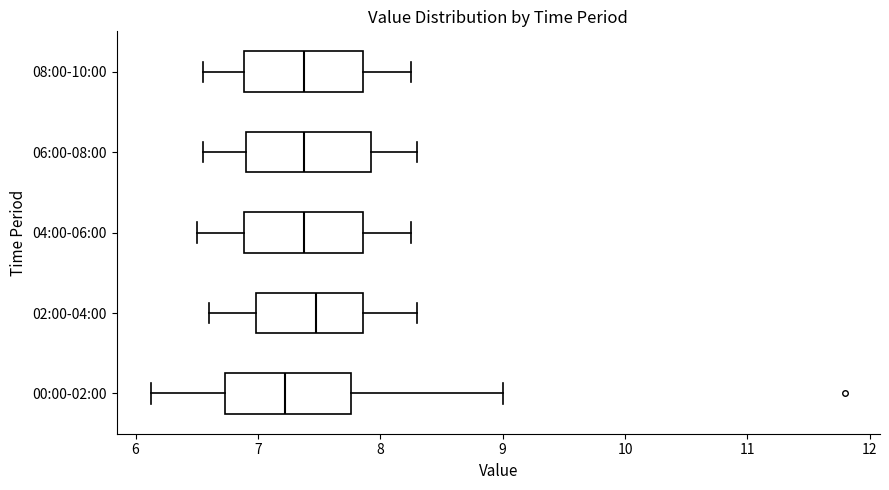

Which box has the furthest to the left median line?

00:00-02:00